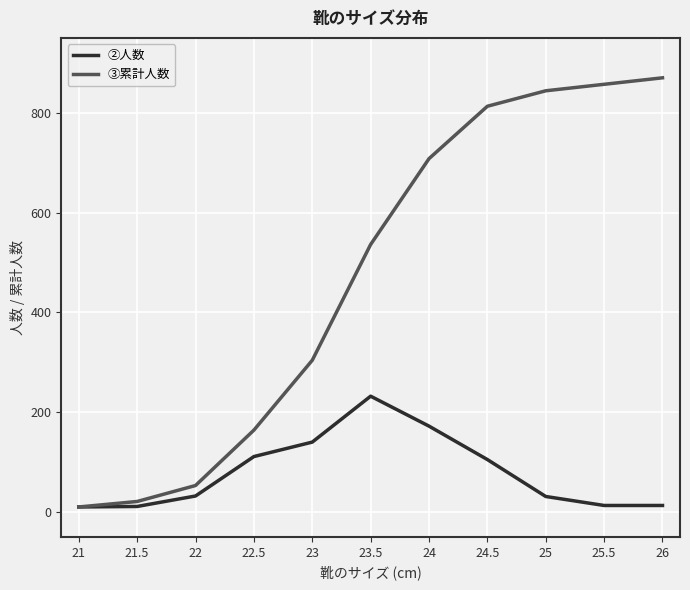

At which label is ③累計人数 closest to 440?

23.5